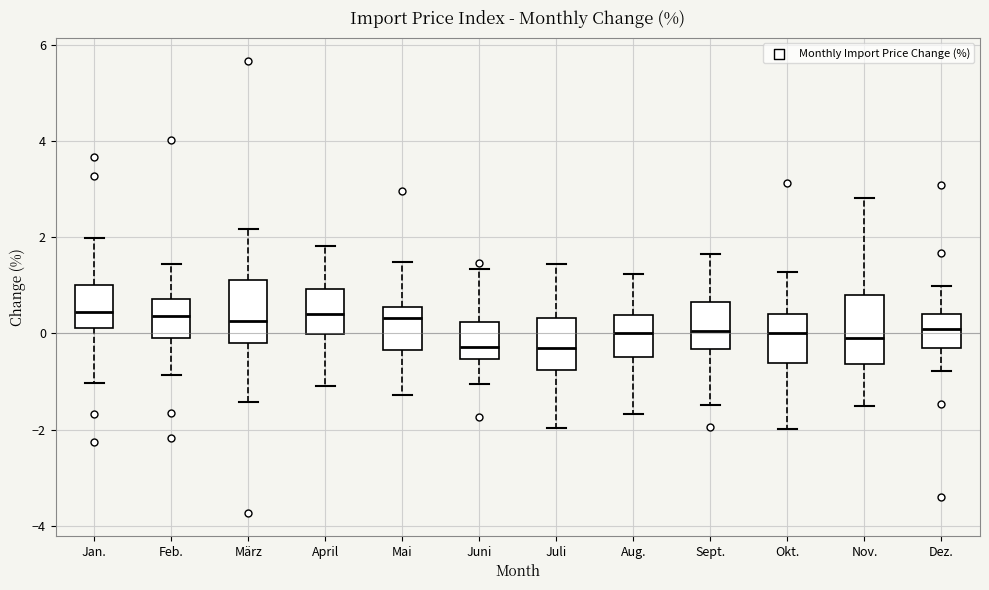

Reading left to right, read every box against the y-axis: the position of its median line, the range the box covers, and the ends of its whiskers. The values are not printed on the chart, so give them approximately, as read against the axis.

Jan.: median 0.4, box 0.2 to 1.0, whiskers -1.0 to 2.0
Feb.: median 0.4, box 0.0 to 0.8, whiskers -0.8 to 1.4
März: median 0.2, box -0.2 to 1.2, whiskers -1.4 to 2.2
April: median 0.4, box 0.0 to 1.0, whiskers -1.0 to 1.8
Mai: median 0.4, box -0.4 to 0.6, whiskers -1.2 to 1.4
Juni: median -0.2, box -0.6 to 0.2, whiskers -1.0 to 1.4
Juli: median -0.2, box -0.8 to 0.4, whiskers -2.0 to 1.4
Aug.: median 0.0, box -0.4 to 0.4, whiskers -1.6 to 1.2
Sept.: median 0.0, box -0.4 to 0.6, whiskers -1.4 to 1.6
Okt.: median 0.0, box -0.6 to 0.4, whiskers -2.0 to 1.2
Nov.: median 0.0, box -0.6 to 0.8, whiskers -1.4 to 2.8
Dez.: median 0.0, box -0.4 to 0.4, whiskers -0.8 to 1.0